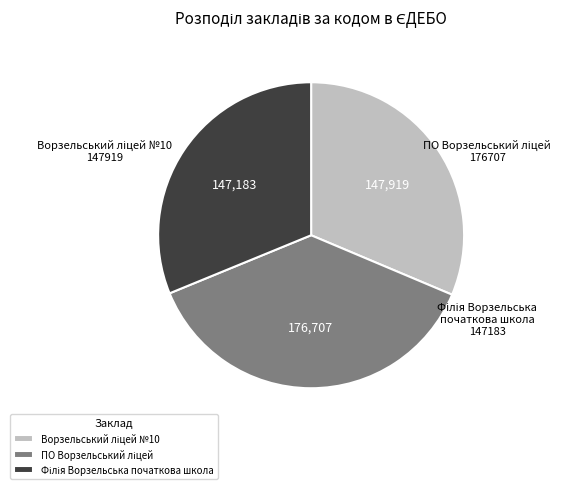

Is there any slice that represents more than half of the pie?

No